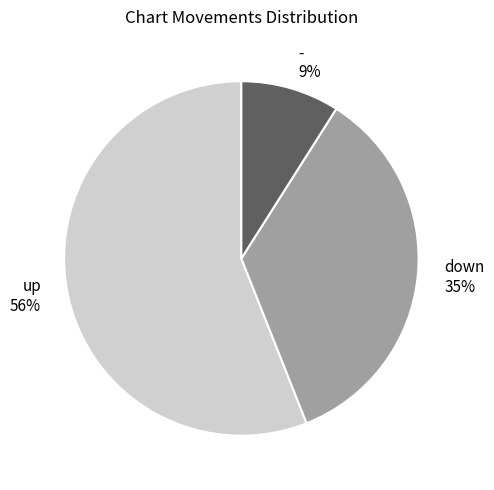

Count the number of slices in the pie.

3